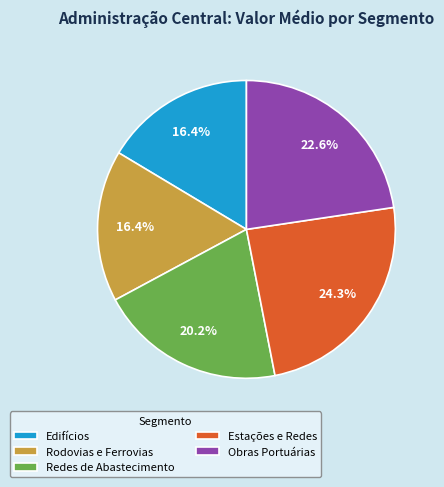

Approximately how many times larger is the value at Edifícios compared to Redes de Abastecimento?

0.8